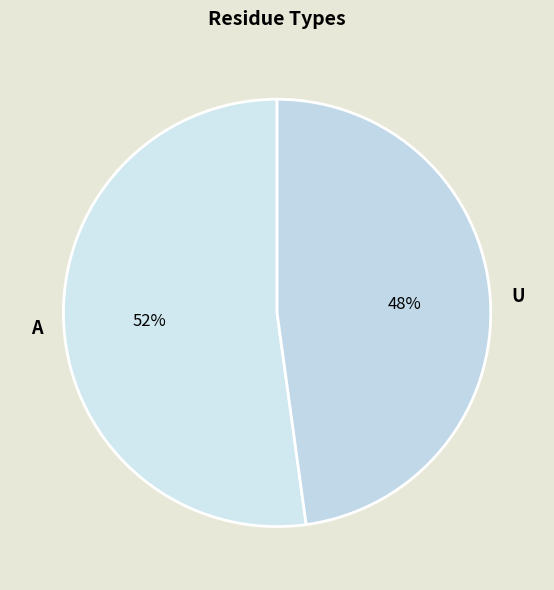

True or false: A accounts for 38% of the total.

False